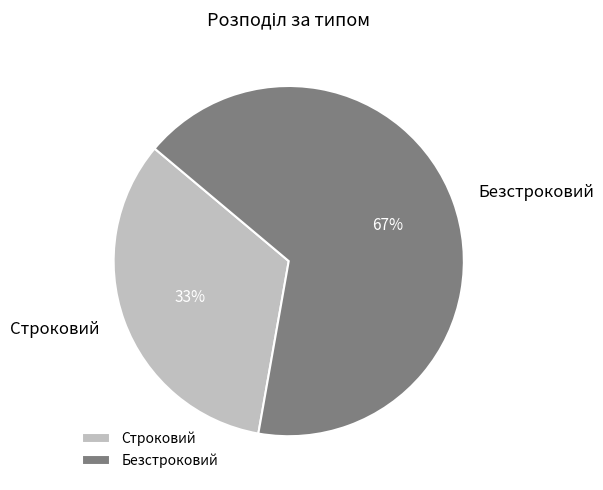

To the nearest percent, what percentage of the pie is Строковий?

33%